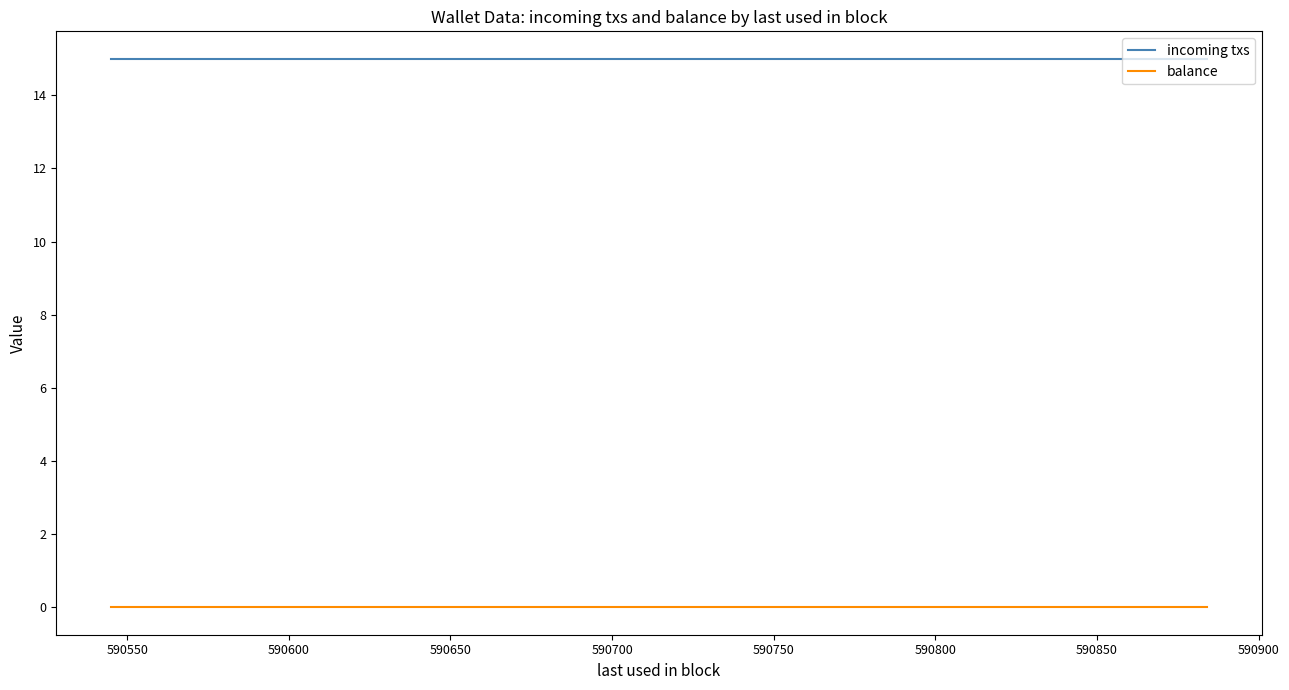

Is the value of incoming txs at 590600 greater than the value of balance at 17?

Yes